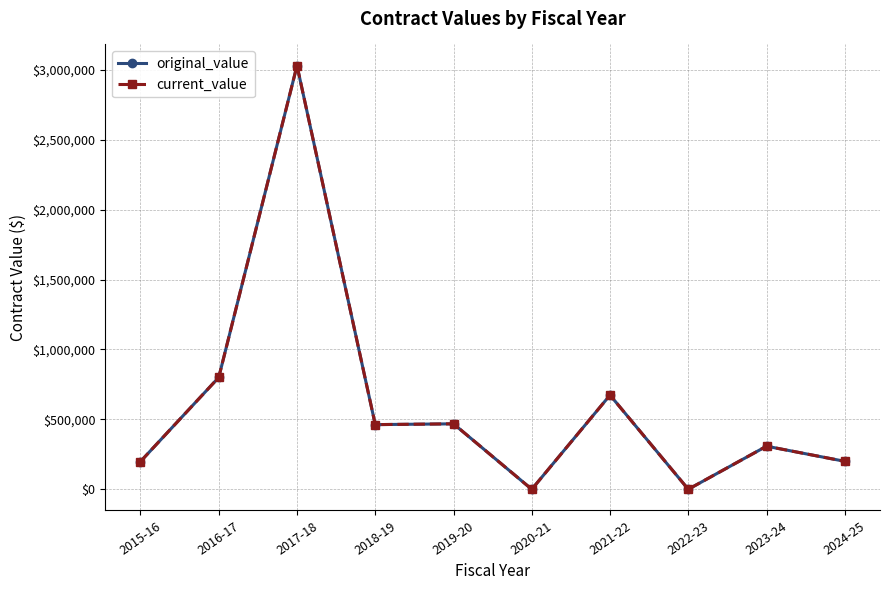

Which series has the largest total across all categories?

original_value